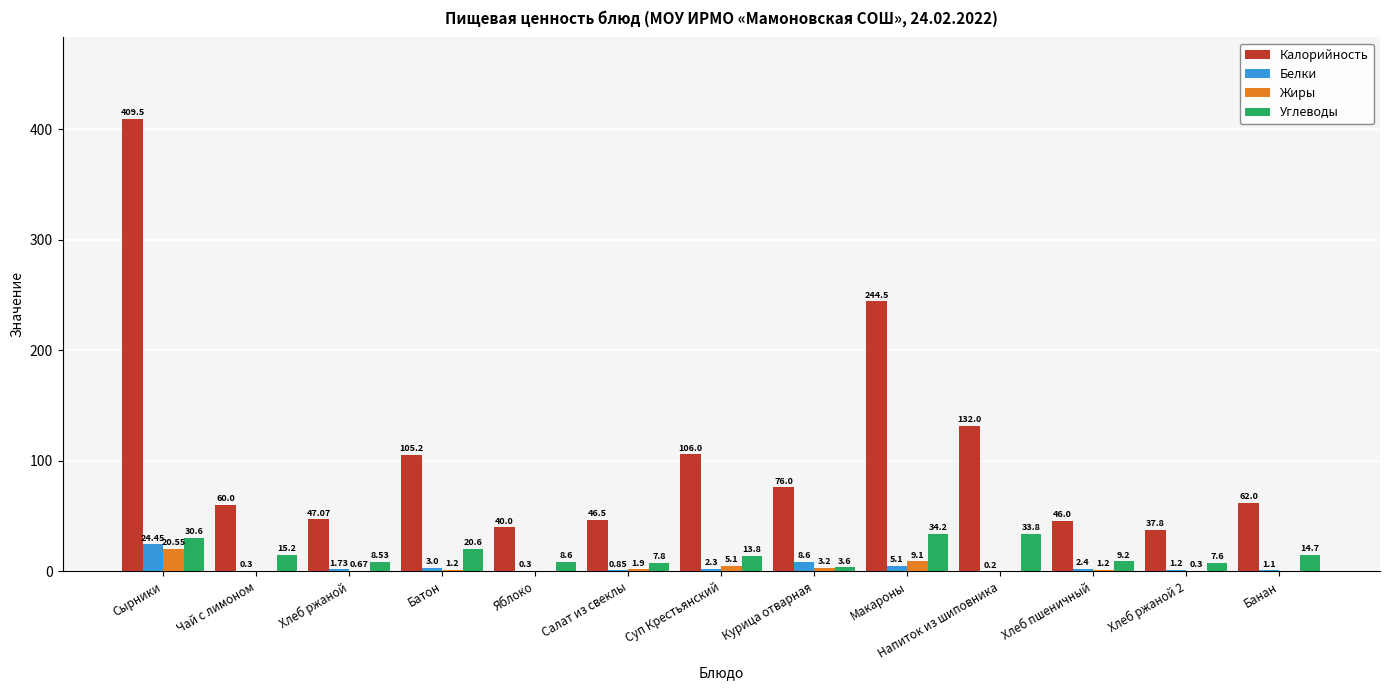

Which series changed the most between Курица отварная and Хлеб пшеничный?

Калорийность